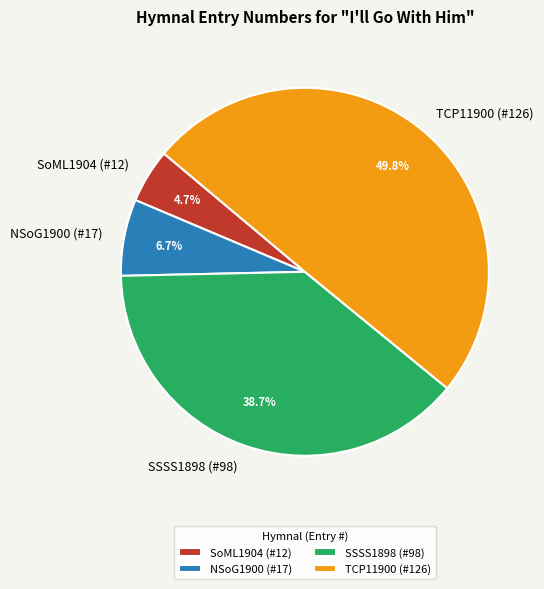

To the nearest percent, what is the combined percentage of SoML1904 (#12) and NSoG1900 (#17)?

11%